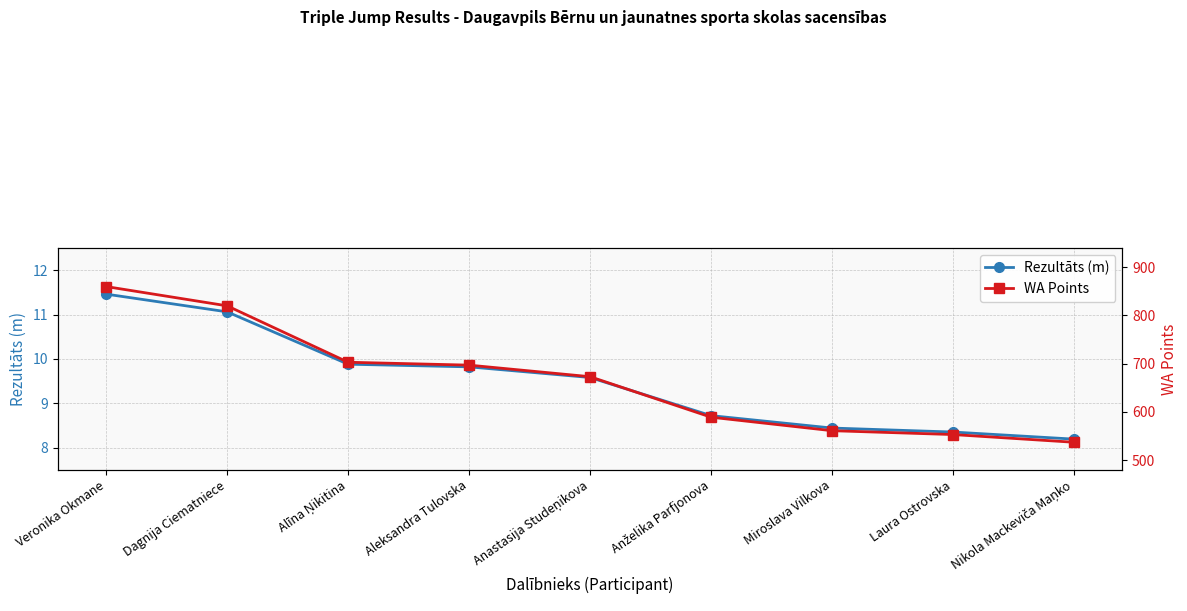

Which category has the highest value across all series?

Veronika Okmane